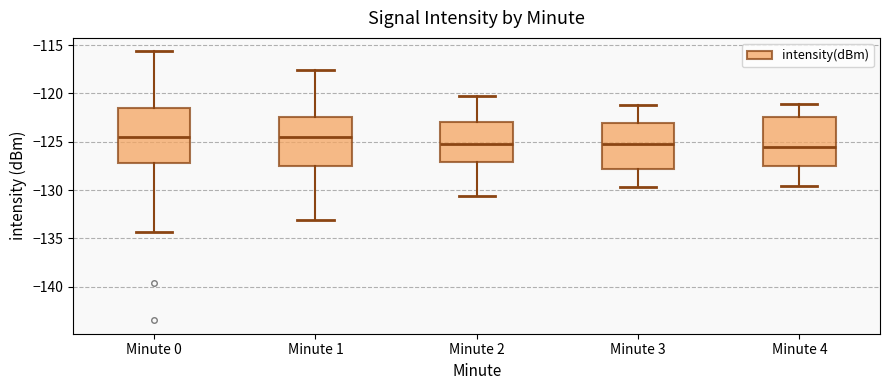

Reading left to right, read every box against the y-axis: the position of its median line, the range the box covers, and the ends of its whiskers. The values are not printed on the chart, so give them approximately, as read against the axis.

Minute 0: median -124.5, box -127.0 to -121.5, whiskers -134.5 to -115.5
Minute 1: median -124.5, box -127.5 to -122.5, whiskers -133.0 to -117.5
Minute 2: median -125.0, box -127.0 to -123.0, whiskers -130.5 to -120.5
Minute 3: median -125.0, box -128.0 to -123.0, whiskers -129.5 to -121.0
Minute 4: median -125.5, box -127.5 to -122.5, whiskers -129.5 to -121.0